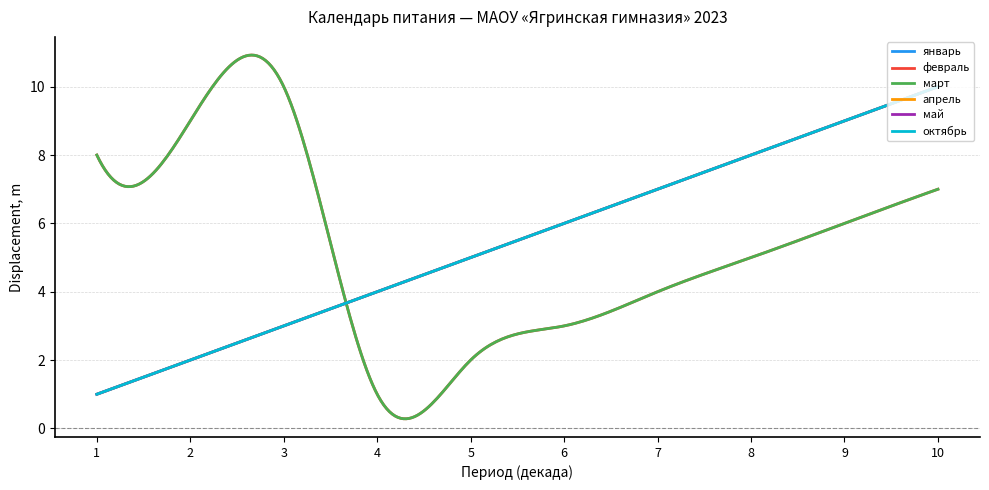

Rank the series by their maximum value, from highest to lowest.

январь, февраль, март, апрель, май, октябрь